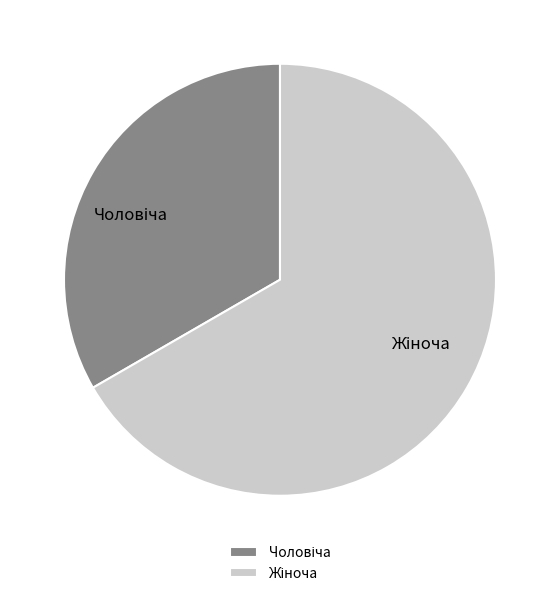

Does any single category account for the majority?

Yes